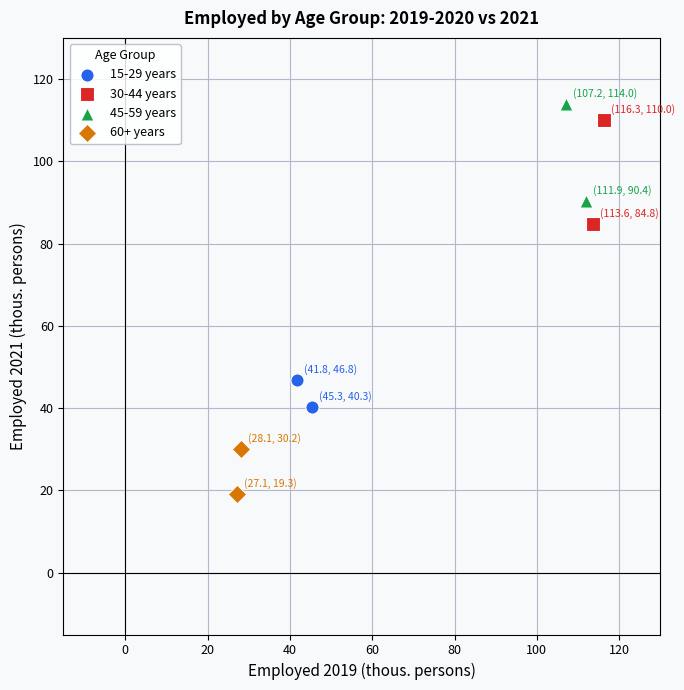

What are all the series names shown in the legend?

15-29 years, 30-44 years, 45-59 years, 60+ years